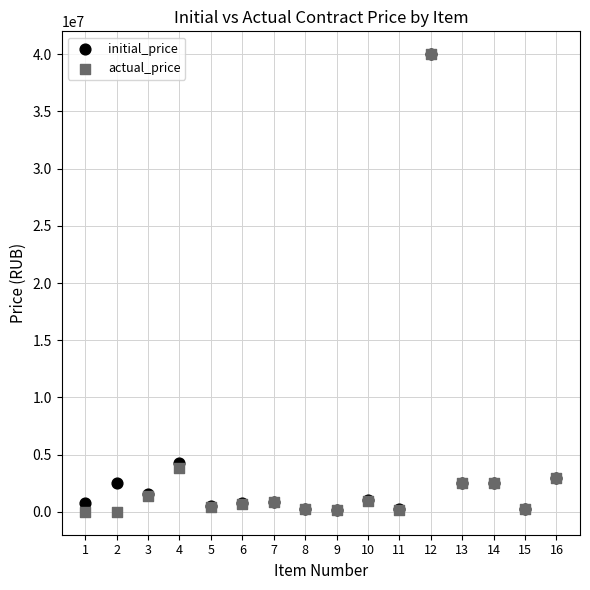

In the initial_price series, what Y value is closest to 20083384?

4260000.0